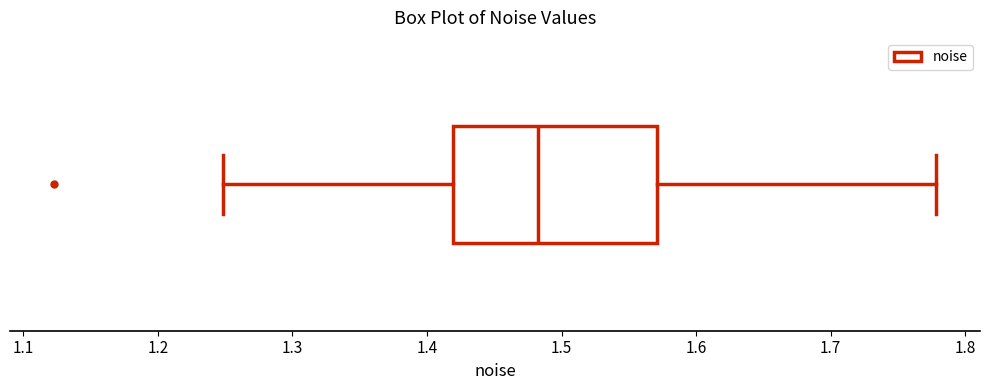

Read this box plot against the x-axis: the position of the median line, the range covered by the box, and the ends of both whiskers. The values are not printed on the chart, so give them approximately, as read against the axis.

median 1.48, box 1.42 to 1.57, whiskers 1.25 to 1.78